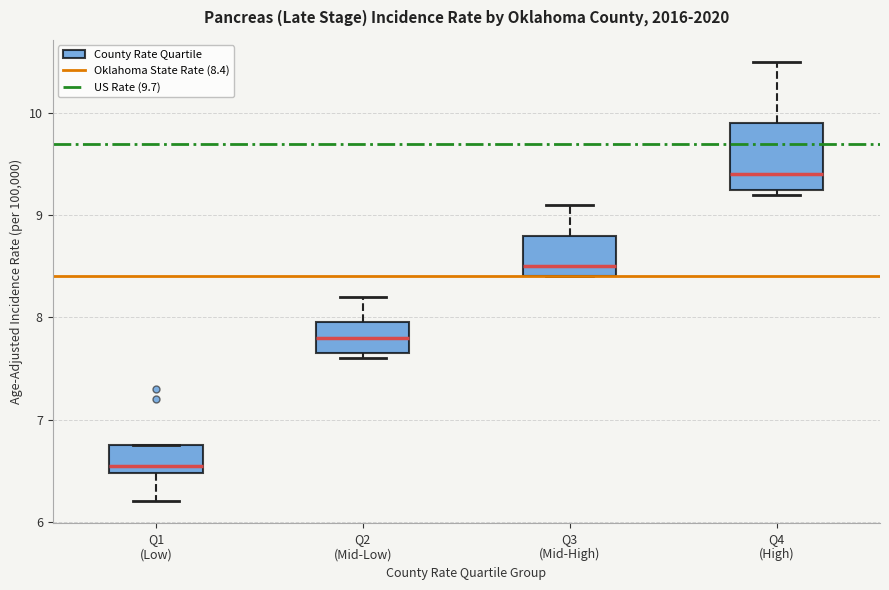

Which box has the lowest median line?

Q1 (Low)